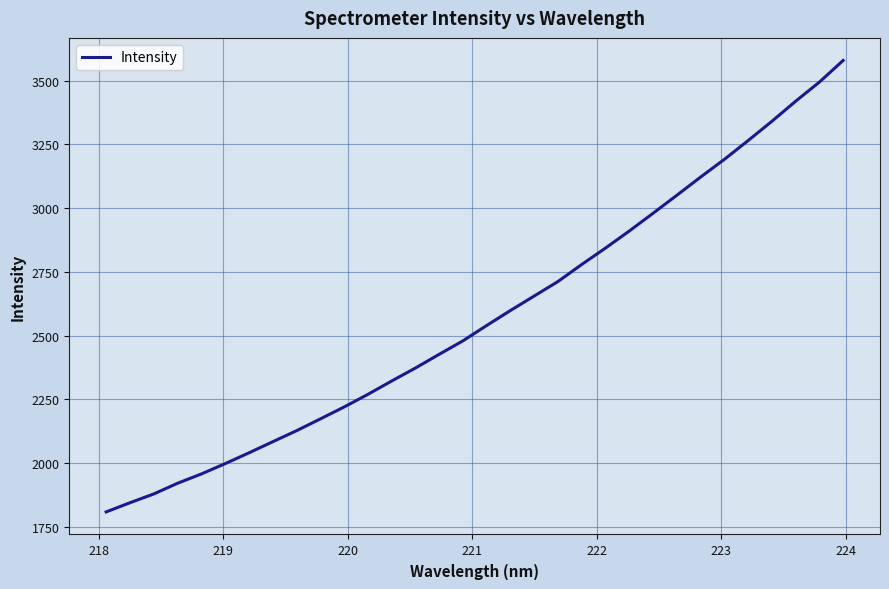

What is the greatest value displayed?

3579.3